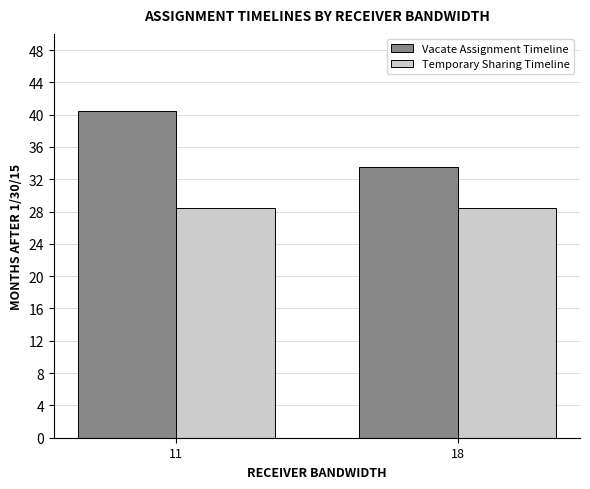

How many values in the Vacate Assignment Timeline series are below 40?

1